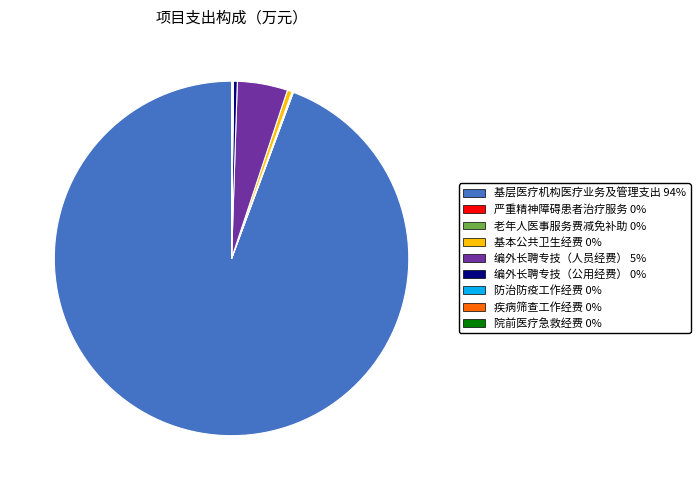

Is there a majority slice in this chart?

Yes